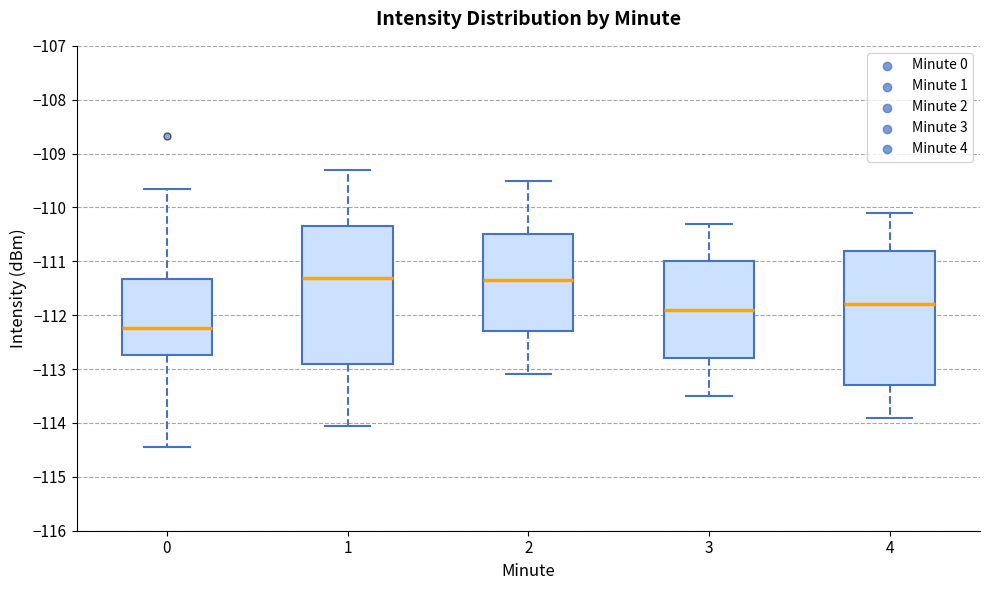

Reading left to right, transcribe this box plot: for each box, give where its median line is, the range the box spans, and where its two whiskers end, as read against the y-axis. The values are not printed on the chart, so give them approximately, as read against the axis.

0: median -112.2, box -112.7 to -111.3, whiskers -114.4 to -109.7
1: median -111.3, box -112.9 to -110.3, whiskers -114.1 to -109.3
2: median -111.3, box -112.3 to -110.5, whiskers -113.1 to -109.5
3: median -111.9, box -112.8 to -111.0, whiskers -113.5 to -110.3
4: median -111.8, box -113.3 to -110.8, whiskers -113.9 to -110.1